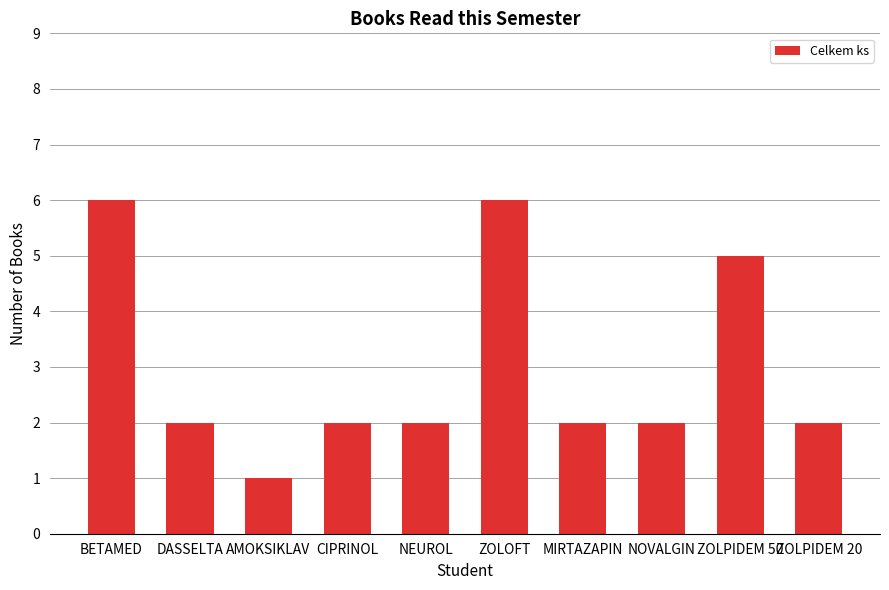

What is the label of the 9th bar from the left?

ZOLPIDEM 50